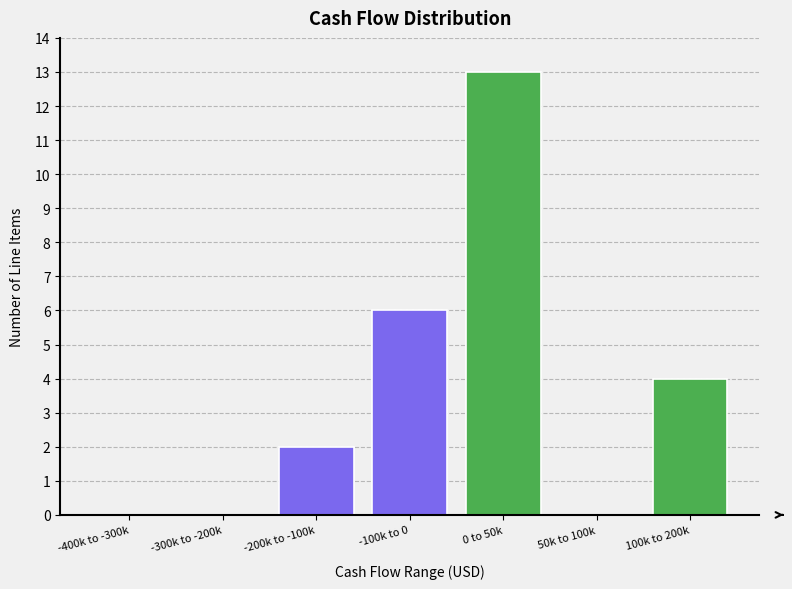

Reading left to right, what are all the values shown in this chart?

-400k to -300k=0	-300k to -200k=0	-200k to -100k=2	-100k to 0=6	0 to 50k=13	50k to 100k=0	100k to 200k=4